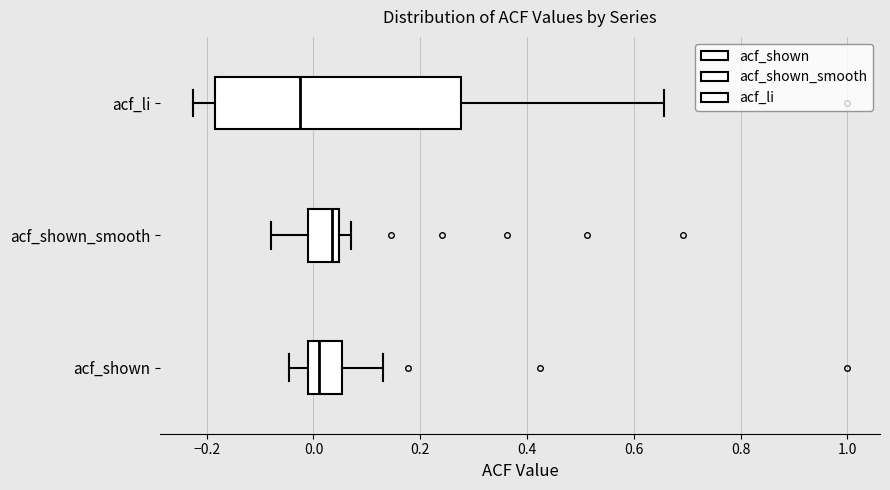

Which box has the furthest to the right median line?

acf_shown_smooth